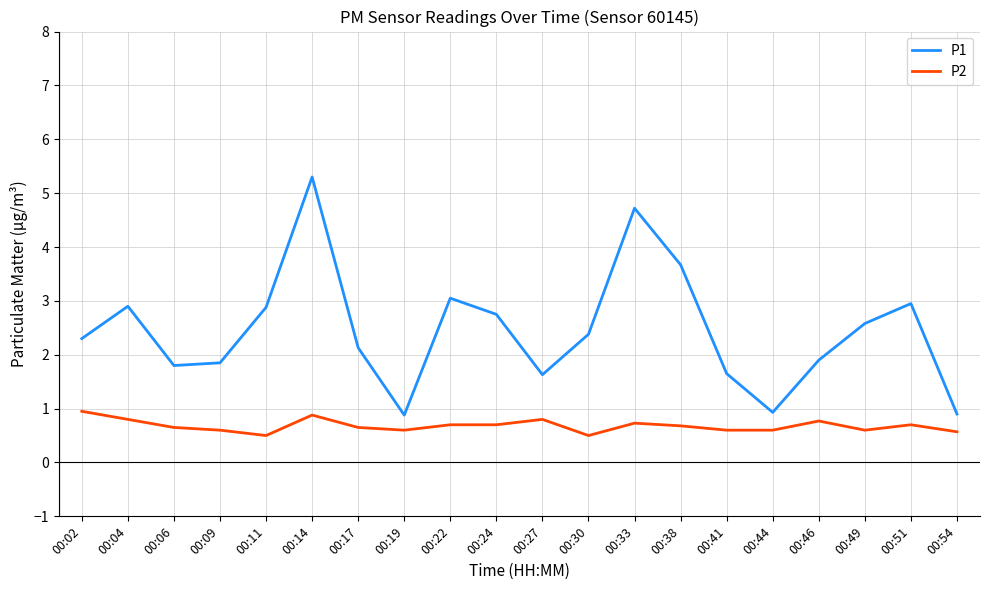

Read the P1 value at 00:19.

0.9